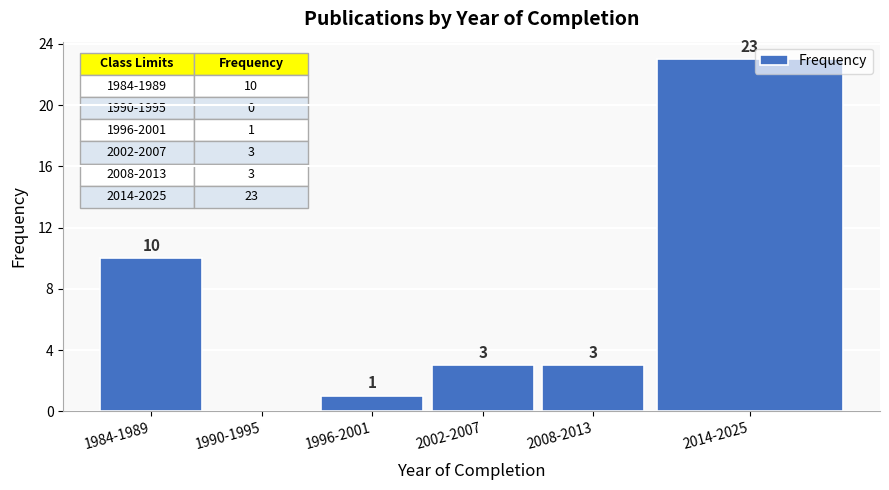

Reading left to right, list all the values displayed in this chart.

1984-1989=10	1990-1995=0	1996-2001=1	2002-2007=3	2008-2013=3	2014-2025=23